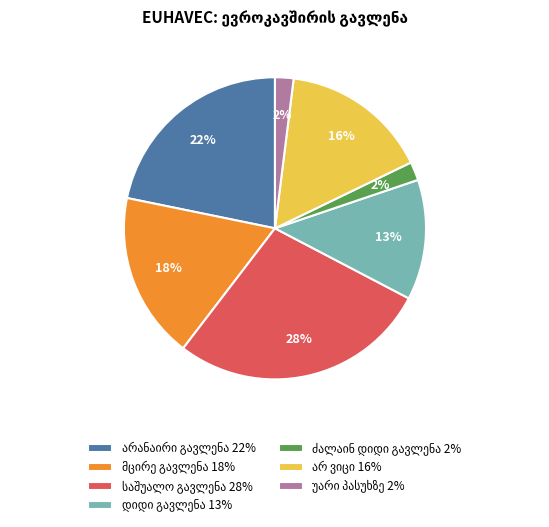

To the nearest percent, what is the average slice percentage?

14%